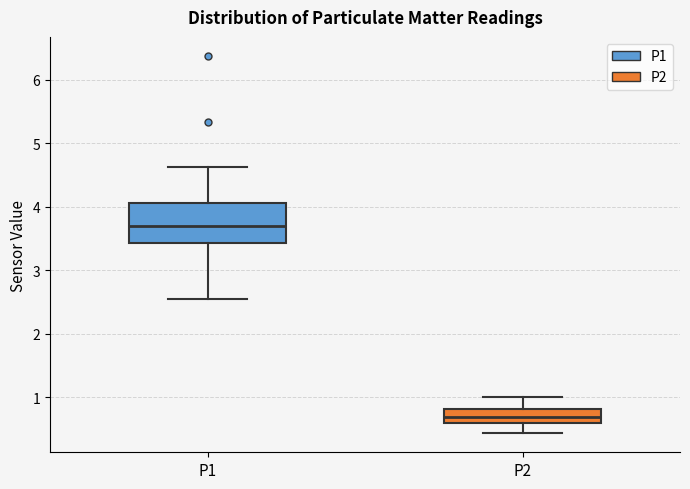

Which box has the highest median line?

P1